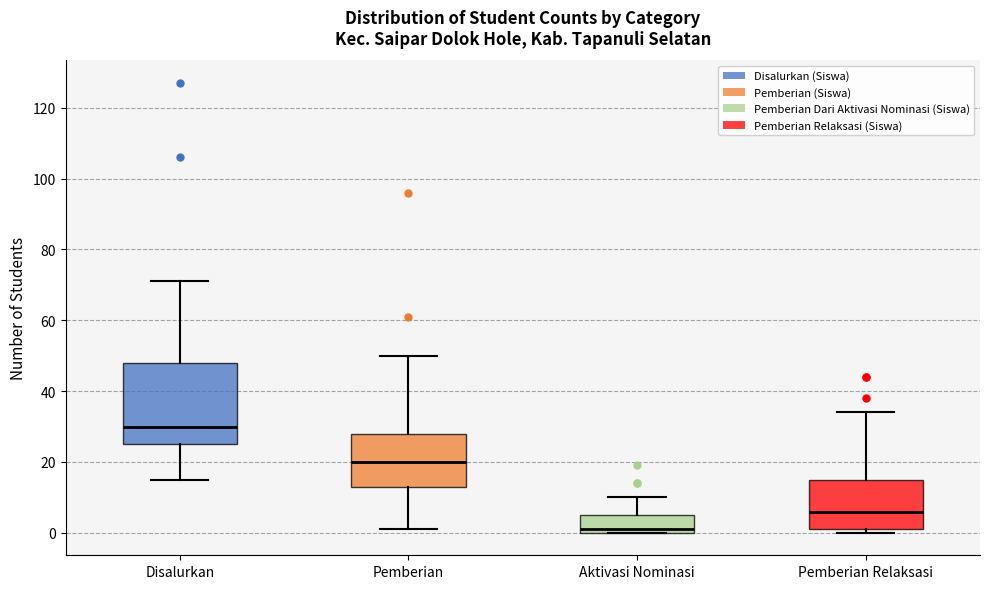

Where does the lower whisker of the box for Pemberian end on the y-axis? The values are not printed on the chart, so give them approximately, as read against the axis.

2